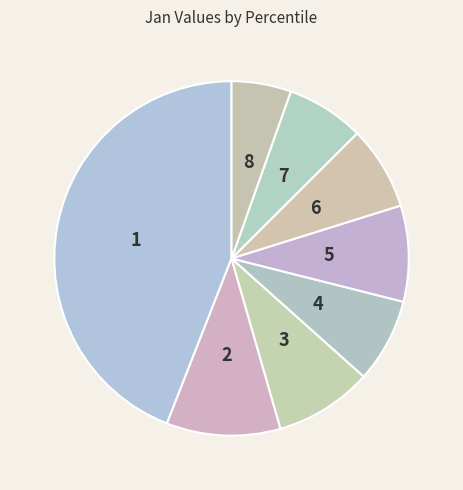

How many segments does this pie chart have?

8